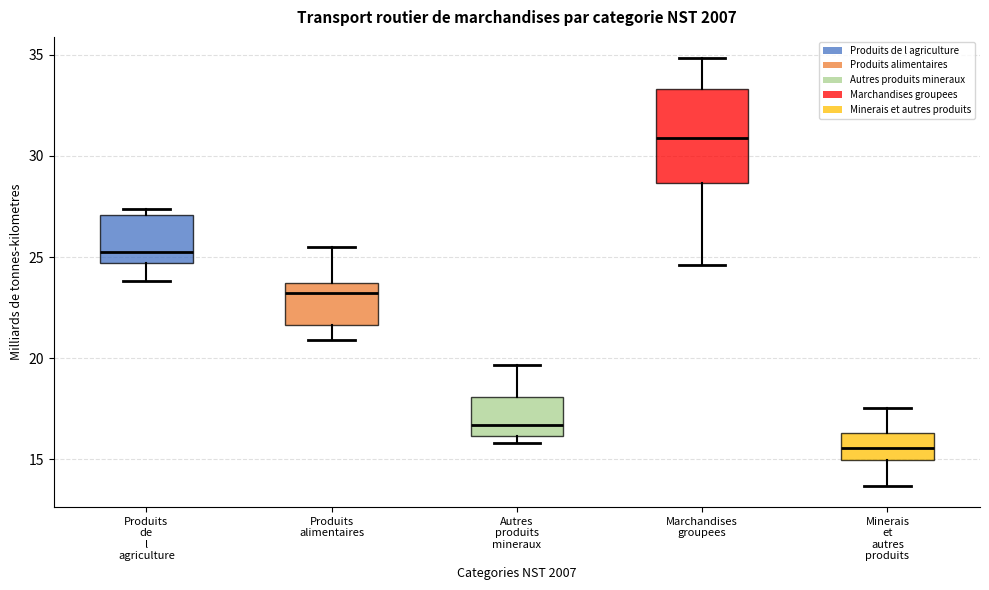

Which box has the highest median line?

Marchandises groupees